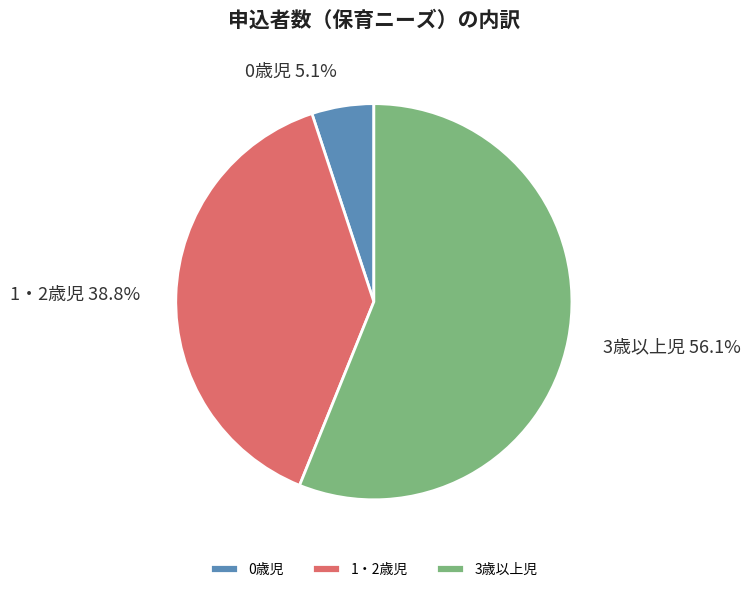

To the nearest percent, what is the difference between the largest and smallest slice percentages?

51%